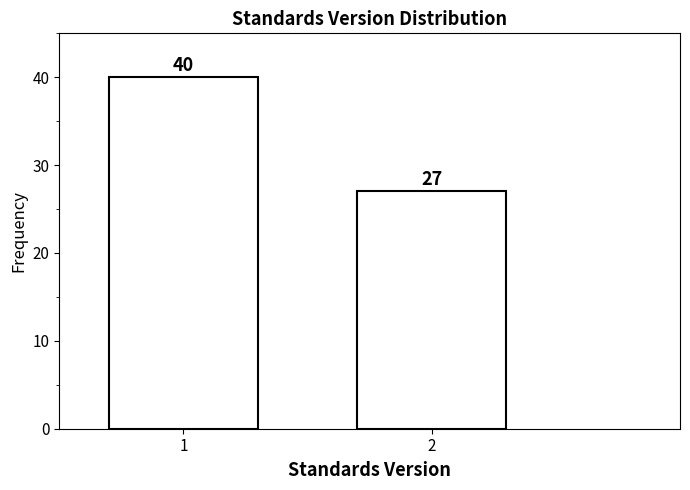

Reading left to right, what are all the values shown in this chart?

1=40	2=27